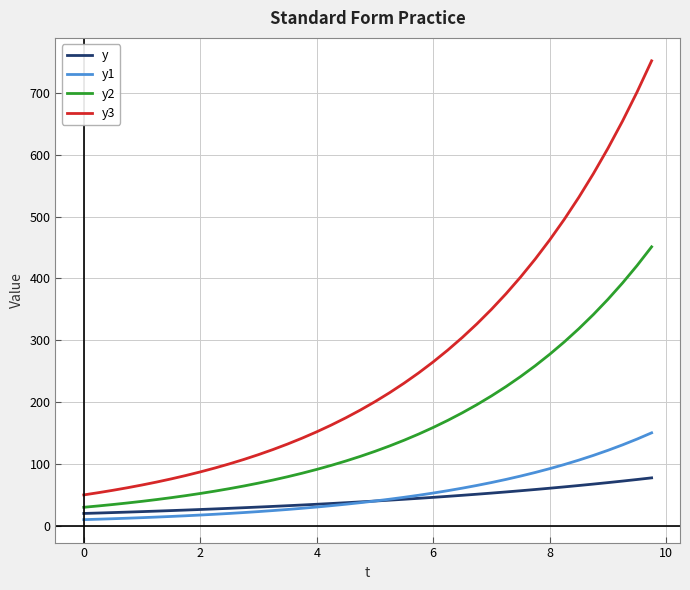

Which series has the largest total across all categories?

y3